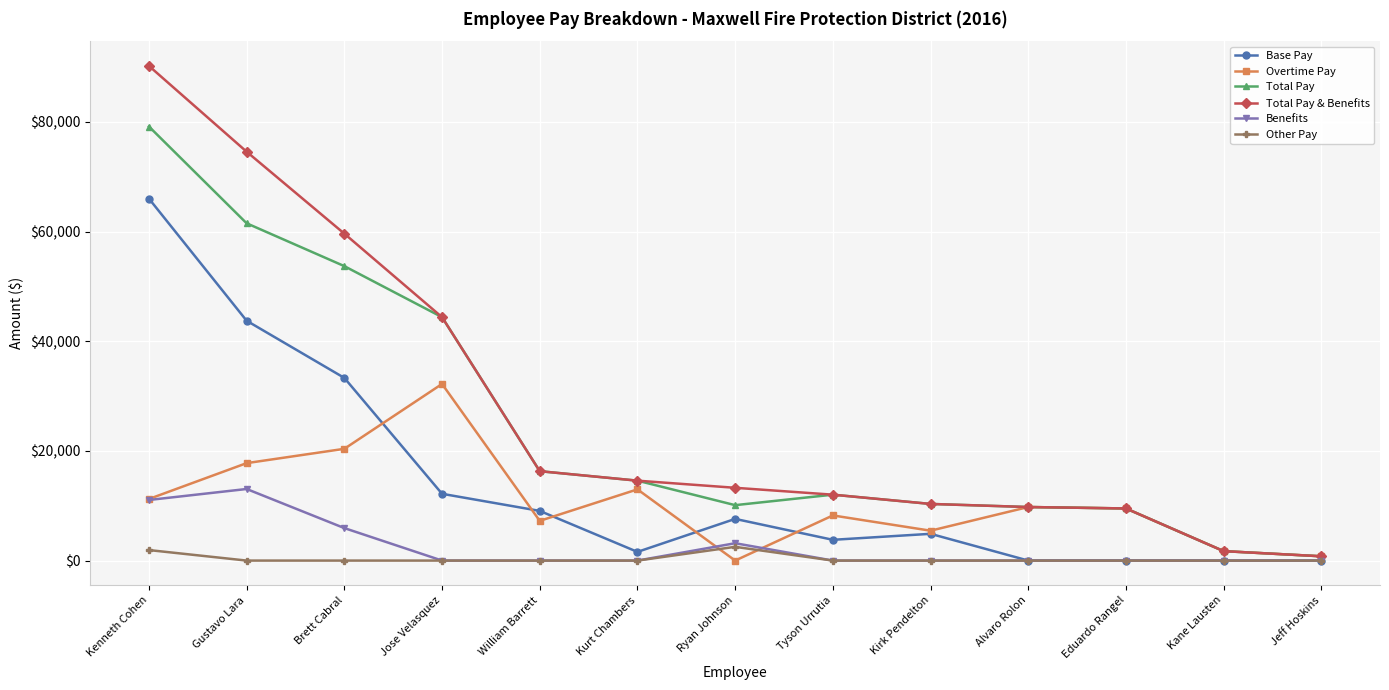

Which series has the largest total across all categories?

Total Pay & Benefits